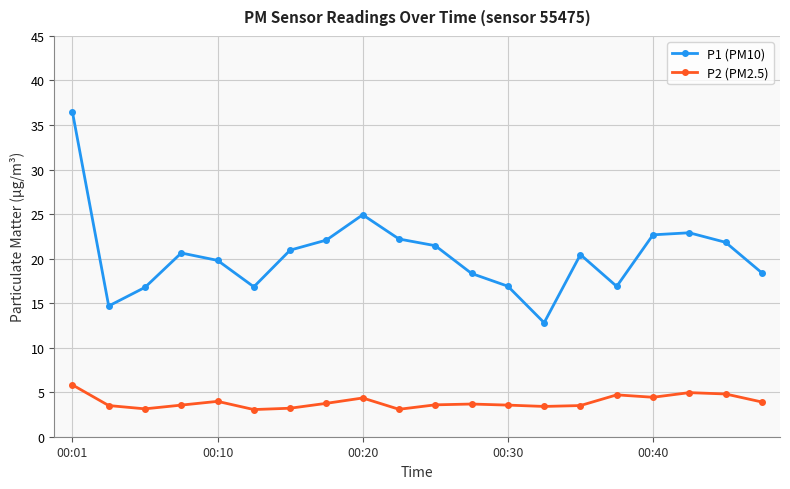

List the series in order of their peak value, highest first.

P1 (PM10), P2 (PM2.5)